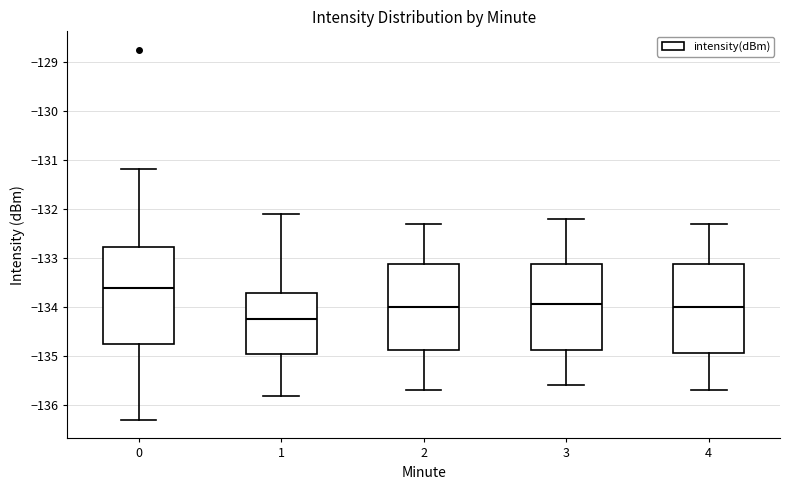

Comparing the boxes themselves (not the whiskers), which one is the tallest?

0